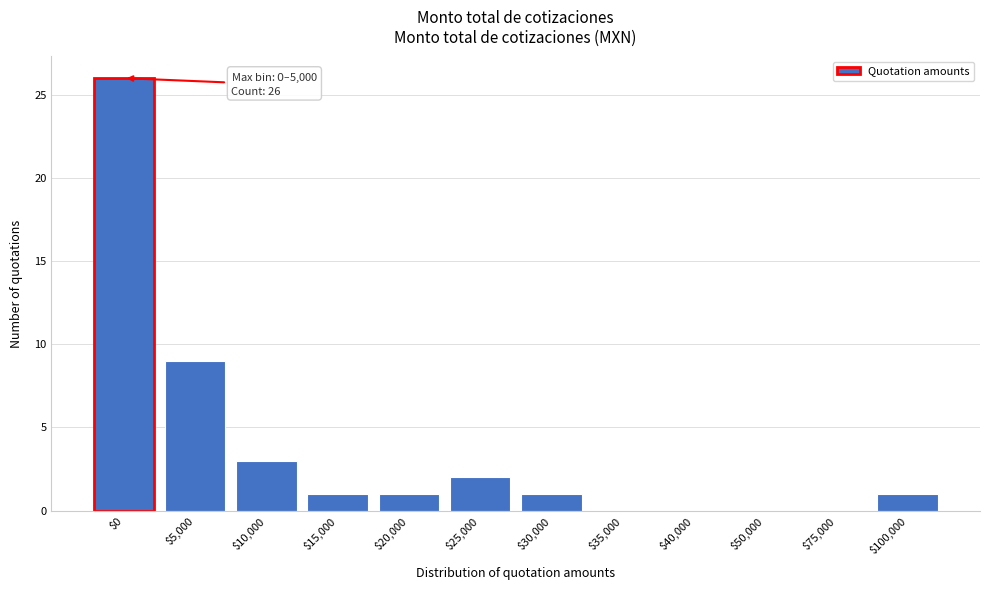

Where is the data nearest to the value 13?

$5,000